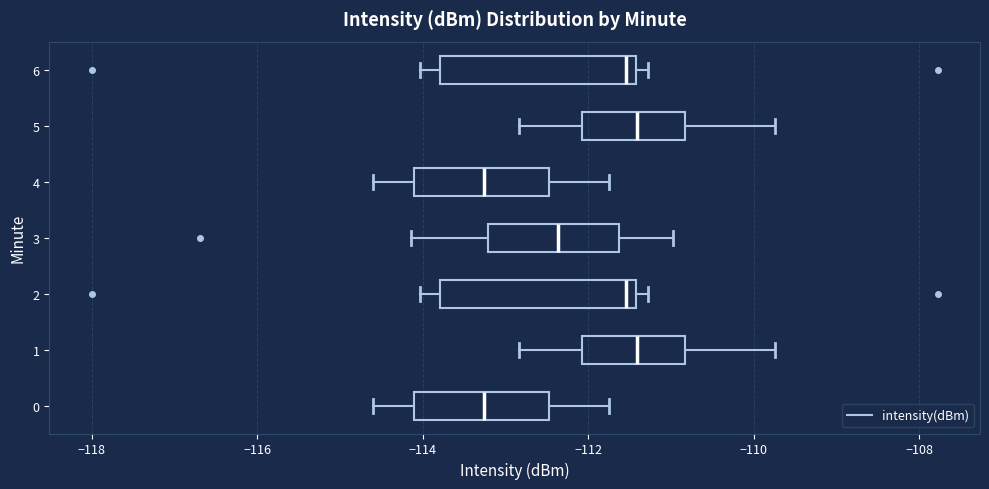

Reading bottom to top, transcribe this box plot: for each box, give where its median line is, the range the box spans, and where its two whiskers end, as read against the x-axis. The values are not printed on the chart, so give them approximately, as read against the axis.

0: median -113.2, box -114.2 to -112.4, whiskers -114.6 to -111.8
1: median -111.4, box -112.0 to -110.8, whiskers -112.8 to -109.8
2: median -111.6, box -113.8 to -111.4, whiskers -114.0 to -111.2
3: median -112.4, box -113.2 to -111.6, whiskers -114.2 to -111.0
4: median -113.2, box -114.2 to -112.4, whiskers -114.6 to -111.8
5: median -111.4, box -112.0 to -110.8, whiskers -112.8 to -109.8
6: median -111.6, box -113.8 to -111.4, whiskers -114.0 to -111.2